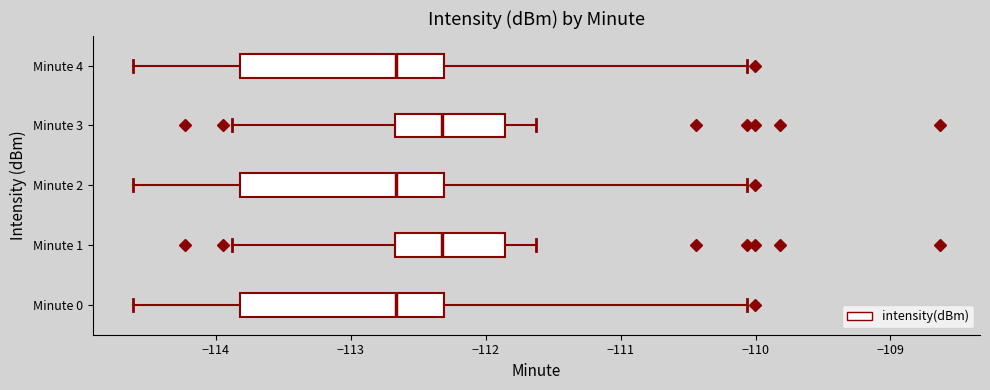

Reading bottom to top, read every box against the x-axis: the position of its median line, the range the box covers, and the ends of its whiskers. The values are not printed on the chart, so give them approximately, as read against the axis.

Minute 0: median -112.7, box -113.8 to -112.3, whiskers -114.6 to -110.1
Minute 1: median -112.3, box -112.7 to -111.9, whiskers -113.9 to -111.6
Minute 2: median -112.7, box -113.8 to -112.3, whiskers -114.6 to -110.1
Minute 3: median -112.3, box -112.7 to -111.9, whiskers -113.9 to -111.6
Minute 4: median -112.7, box -113.8 to -112.3, whiskers -114.6 to -110.1